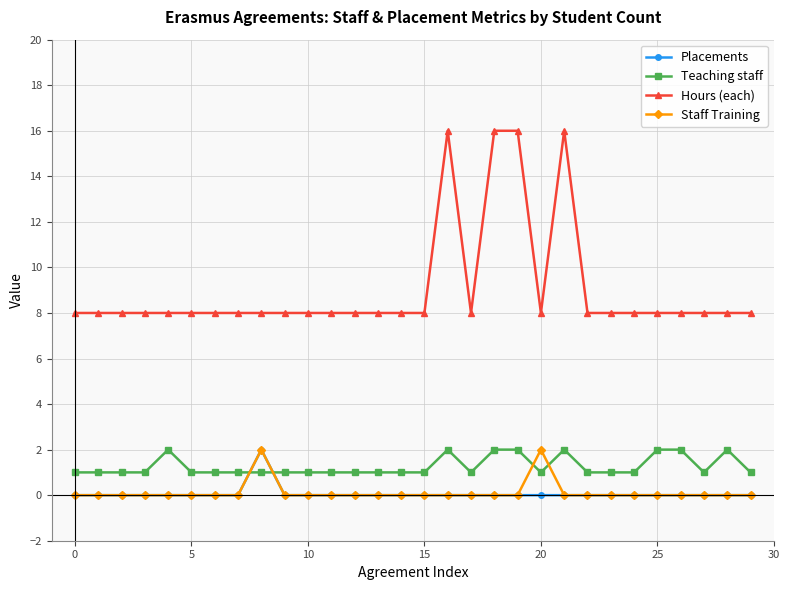

Reading left to right, extract all data points from this chart.

Placements: 0	0	0	0	0	0	0	0	2	0	0	0	0	0	0	0	0	0	0	0	0	0	0	0	0	0	0	0	0	0
Teaching staff: 1	1	1	1	2	1	1	1	1	1	1	1	1	1	1	1	2	1	2	2	1	2	1	1	1	2	2	1	2	1
Hours (each): 8	8	8	8	8	8	8	8	8	8	8	8	8	8	8	8	16	8	16	16	8	16	8	8	8	8	8	8	8	8
Staff Training: 0	0	0	0	0	0	0	0	2	0	0	0	0	0	0	0	0	0	0	0	2	0	0	0	0	0	0	0	0	0